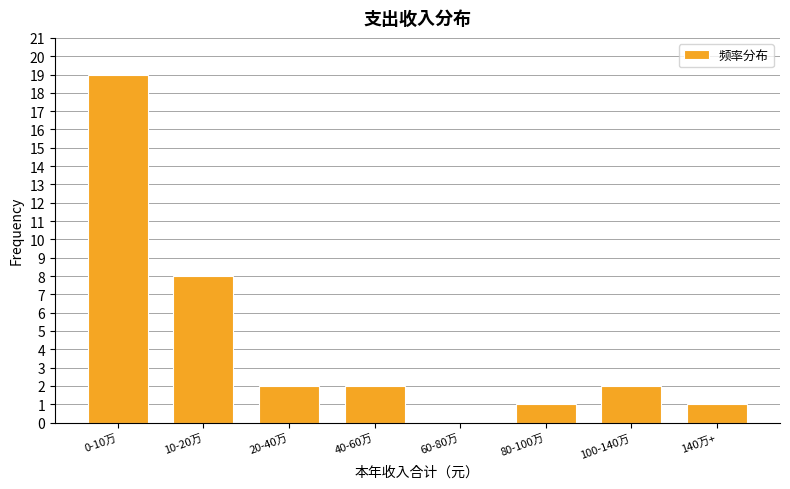

Reading right to left, what are all the values shown in this chart?

140万+=1	100-140万=2	80-100万=1	60-80万=0	40-60万=2	20-40万=2	10-20万=8	0-10万=19